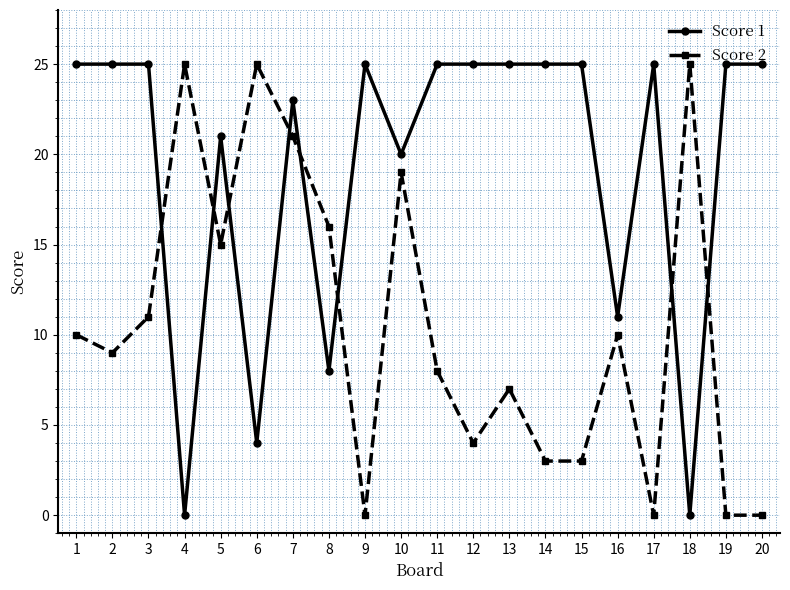

What is the spread (max minus min) of values at 16?

1